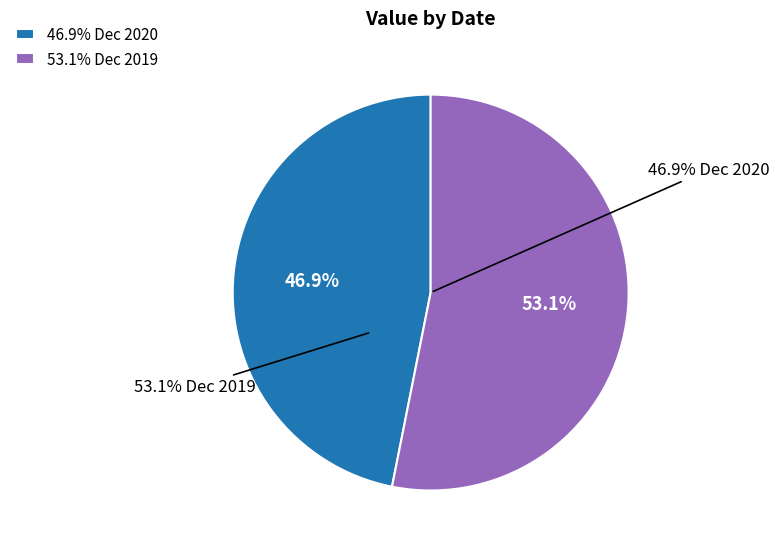

Rank the categories by value from lowest to highest.

Dec 2020, Dec 2019